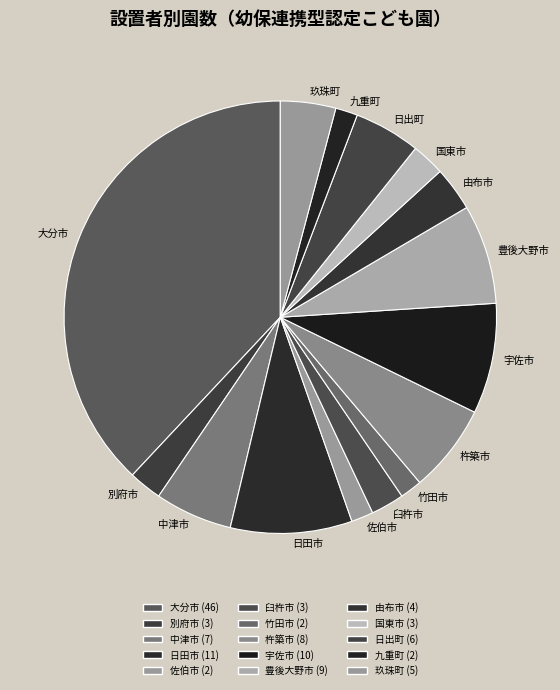

The 中津市 slice represents 1% of the pie. True or false?

False